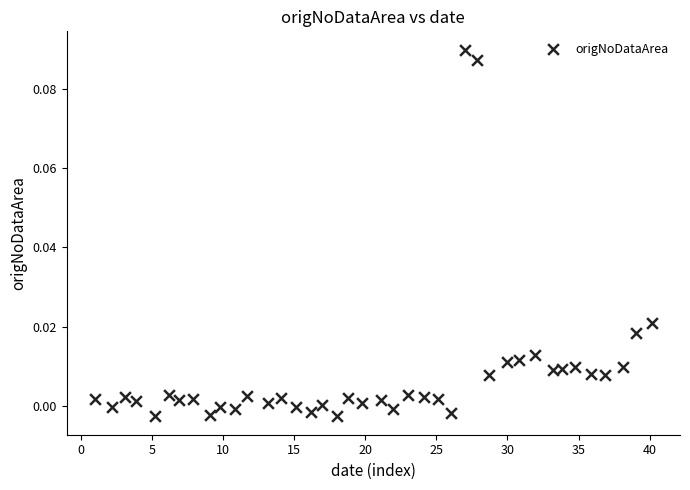

What is the range of X values (max minus min)?

39.2